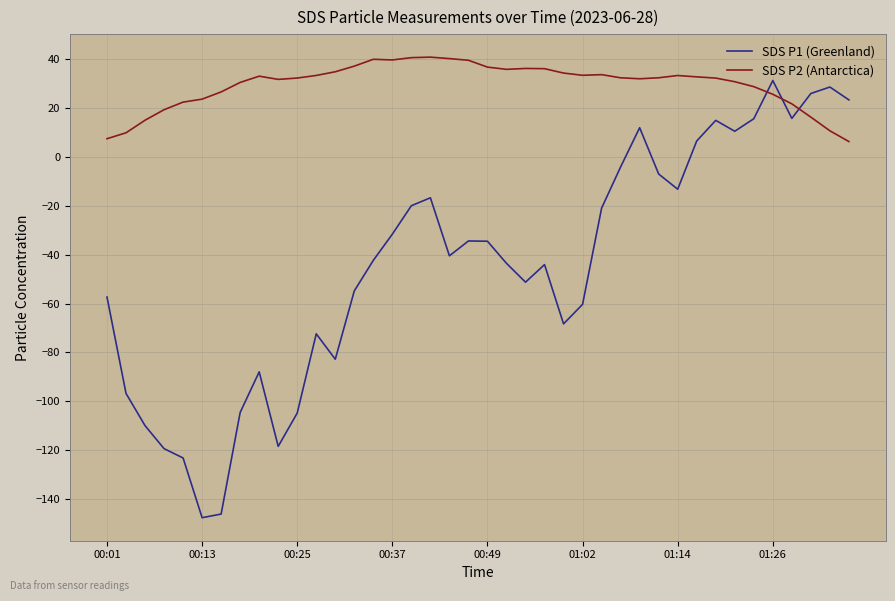

Which series has the largest total across all categories?

SDS P2 (Antarctica)